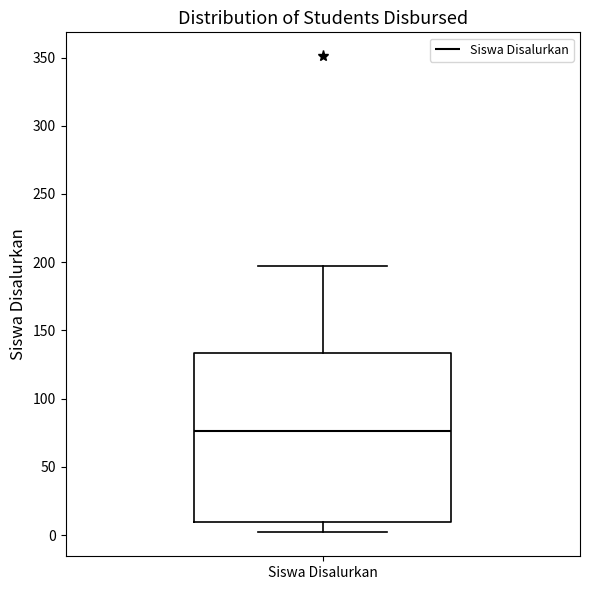

Read this box plot against the y-axis: the position of the median line, the range covered by the box, and the ends of both whiskers. The values are not printed on the chart, so give them approximately, as read against the axis.

median 75, box 10 to 135, whiskers 0 to 195